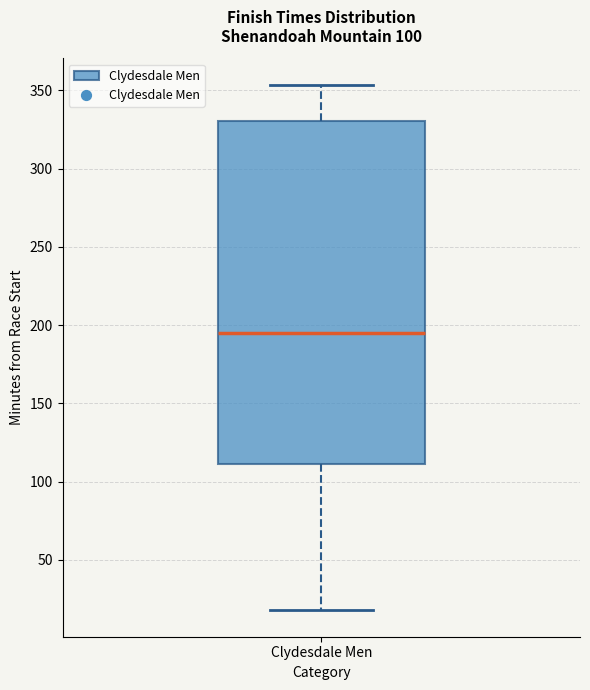

Read this box plot against the y-axis: the position of the median line, the range covered by the box, and the ends of both whiskers. The values are not printed on the chart, so give them approximately, as read against the axis.

median 195, box 110 to 330, whiskers 20 to 355